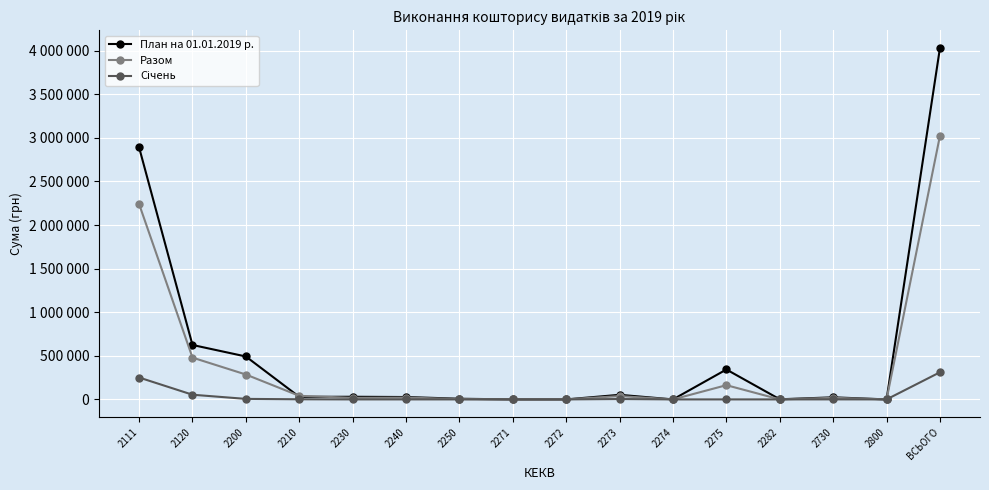

Is this an area chart (filled region under the line)?

No